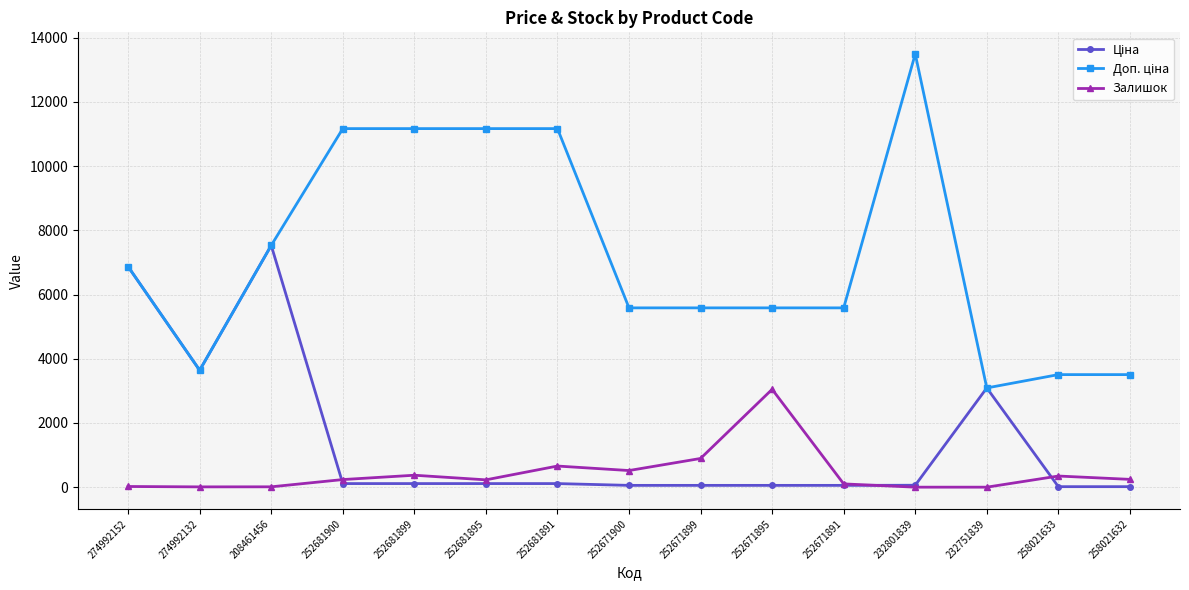

How many lines are shown in the chart?

3